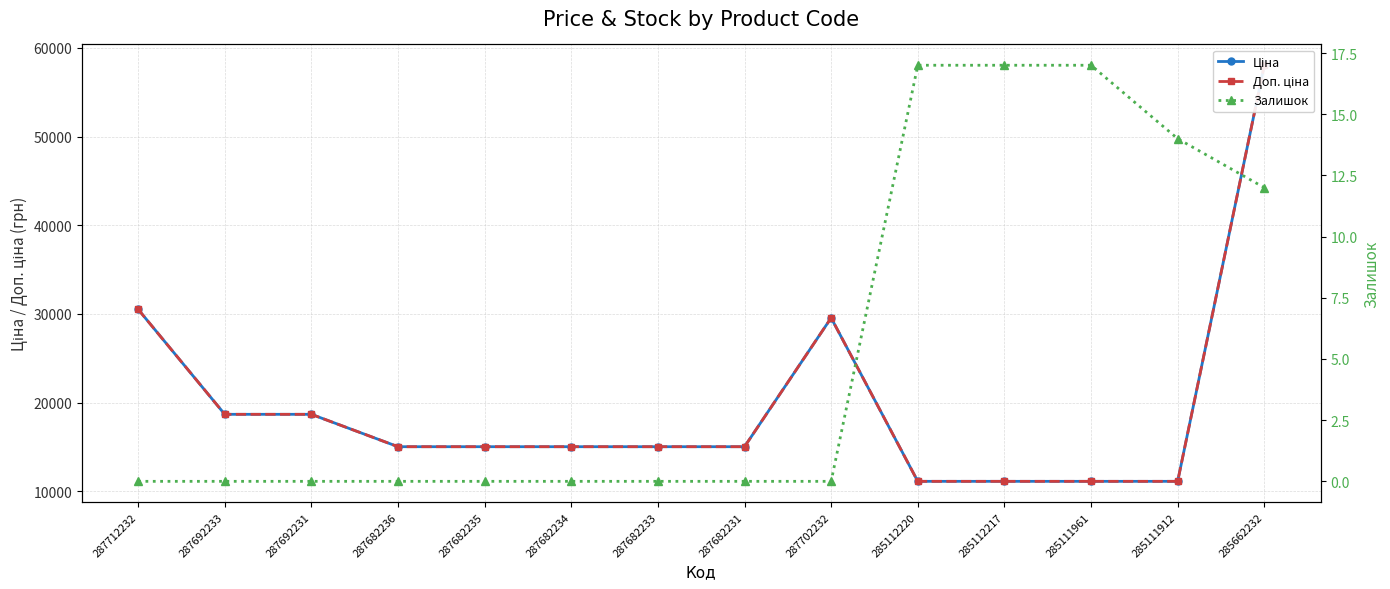

What is the spread (max minus min) of values at 287712232?

30512.3